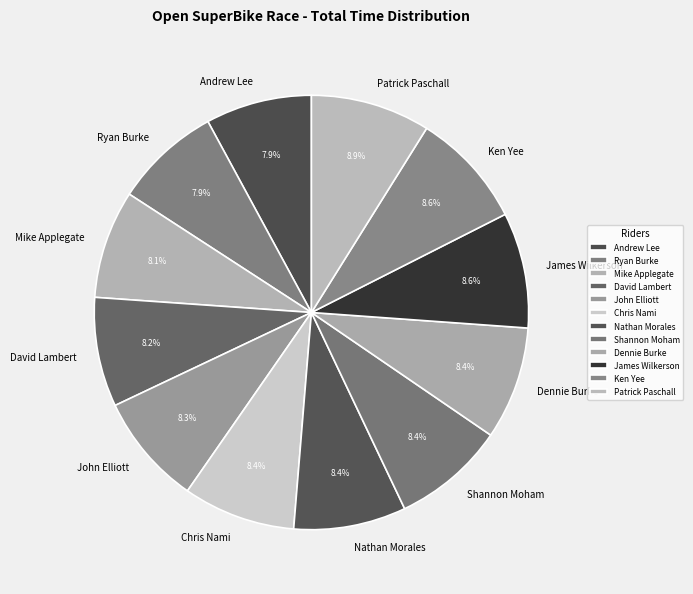

Is it true that Patrick Paschall is 9% of the pie?

True